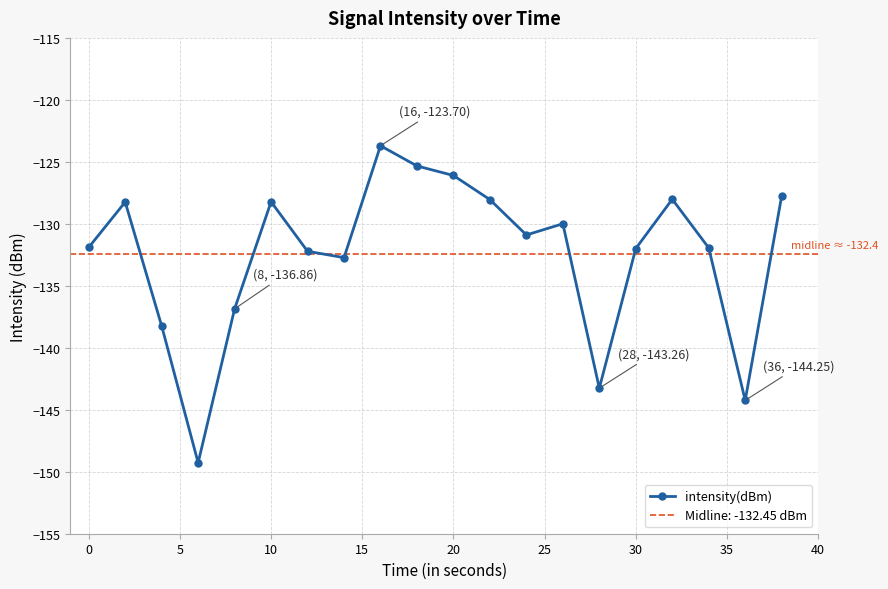

True or false: intensity(dBm) has more than 2 points higher than both neighbors.

True